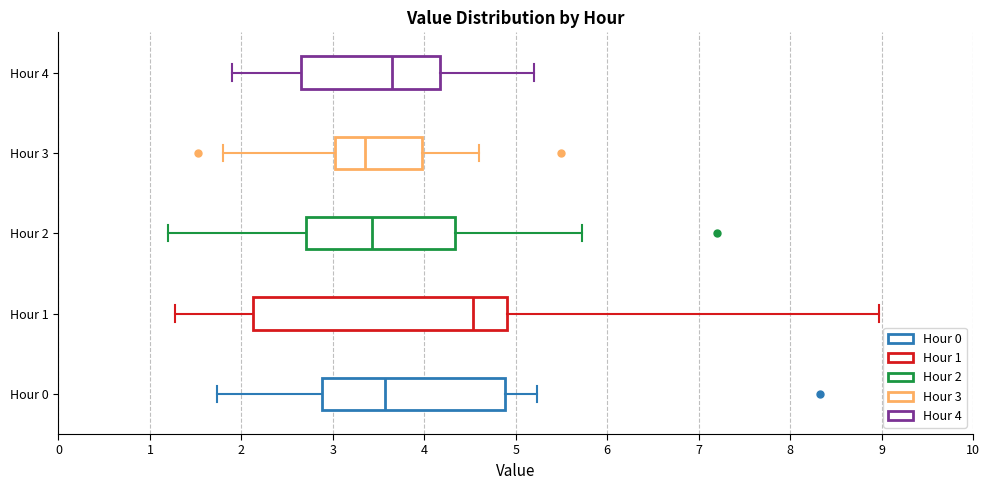

Which box is the widest, from its left edge to its right edge?

Hour 1